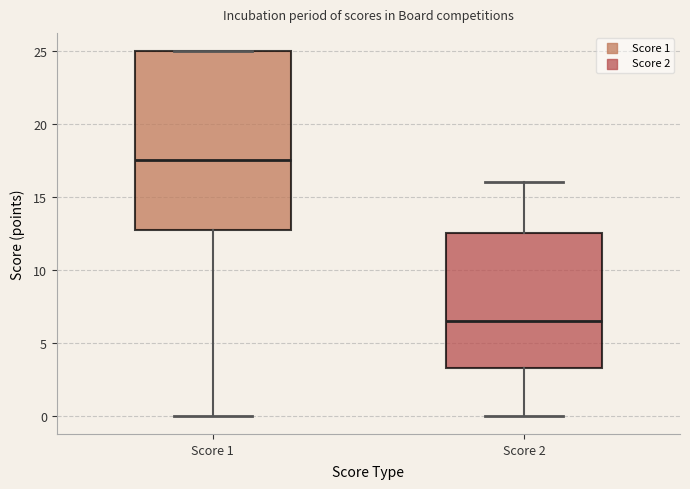

Where does the median line of the box for Score 2 sit on the y-axis? The values are not printed on the chart, so give them approximately, as read against the axis.

6.5